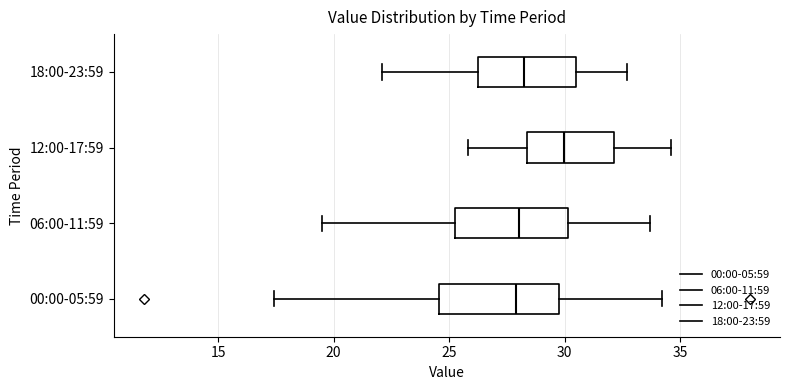

Where does the right whisker of the box for 06:00-11:59 end on the x-axis? The values are not printed on the chart, so give them approximately, as read against the axis.

33.5